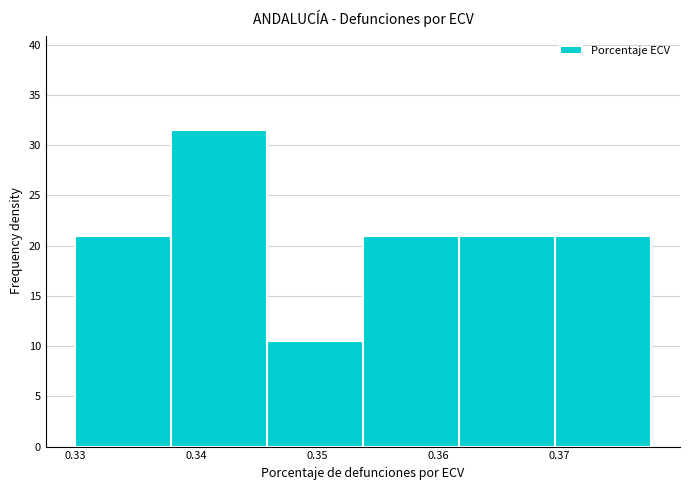

What is the height of the bar covering 0.354 to 0.362 on the x-axis? Neither the bar edges nor the heights are printed on the chart, so give them approximately, as read against the axes.

21.0